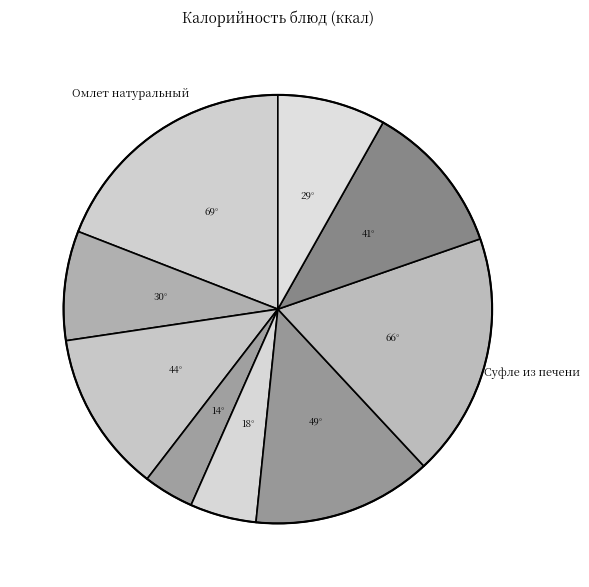

How many slices are in this pie chart?

9